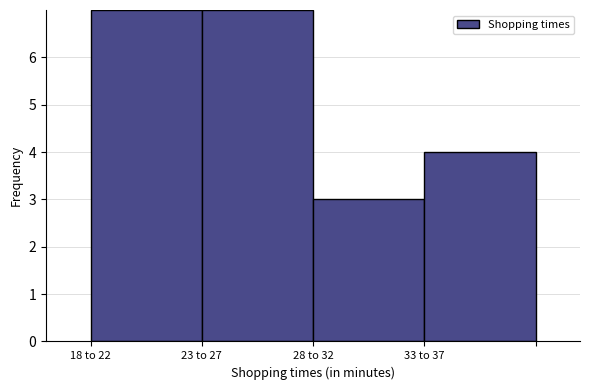

Reading left to right, extract all data points from this chart.

7	7	3	4